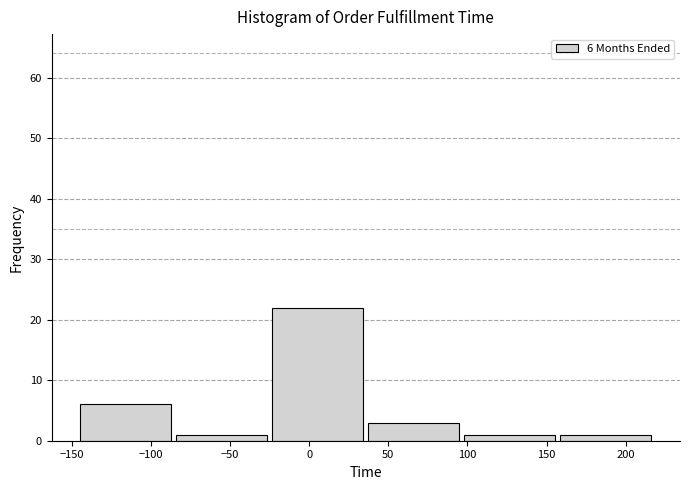

Which range on the x-axis has the tallest bar?

-25 to 35